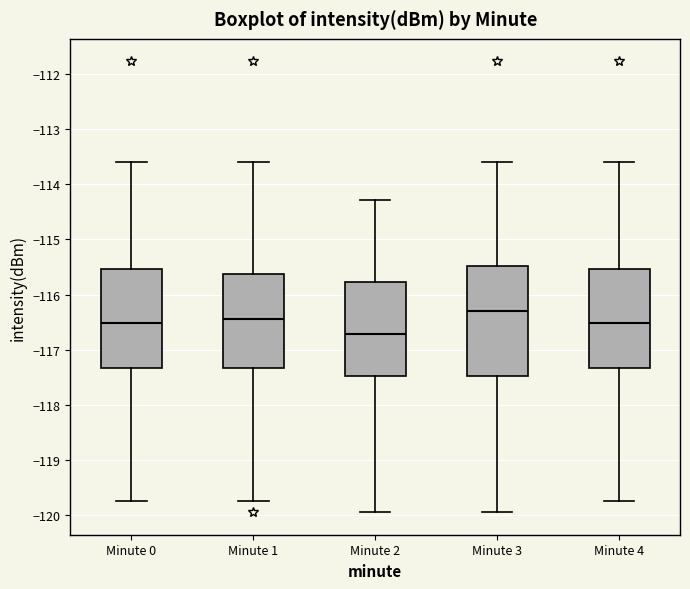

Reading left to right, read every box against the y-axis: the position of its median line, the range the box covers, and the ends of its whiskers. The values are not printed on the chart, so give them approximately, as read against the axis.

Minute 0: median -116.5, box -117.3 to -115.5, whiskers -119.7 to -113.6
Minute 1: median -116.4, box -117.3 to -115.6, whiskers -119.7 to -113.6
Minute 2: median -116.7, box -117.5 to -115.8, whiskers -119.9 to -114.3
Minute 3: median -116.3, box -117.5 to -115.5, whiskers -119.9 to -113.6
Minute 4: median -116.5, box -117.3 to -115.5, whiskers -119.7 to -113.6